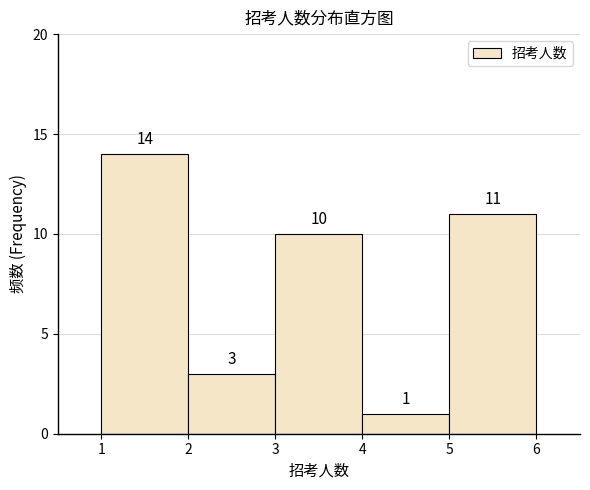

Reading left to right, list every bar in this chart as the range it spans on the x-axis followed by its height.

1 to 2: 14
2 to 3: 3
3 to 4: 10
4 to 5: 1
5 to 6: 11